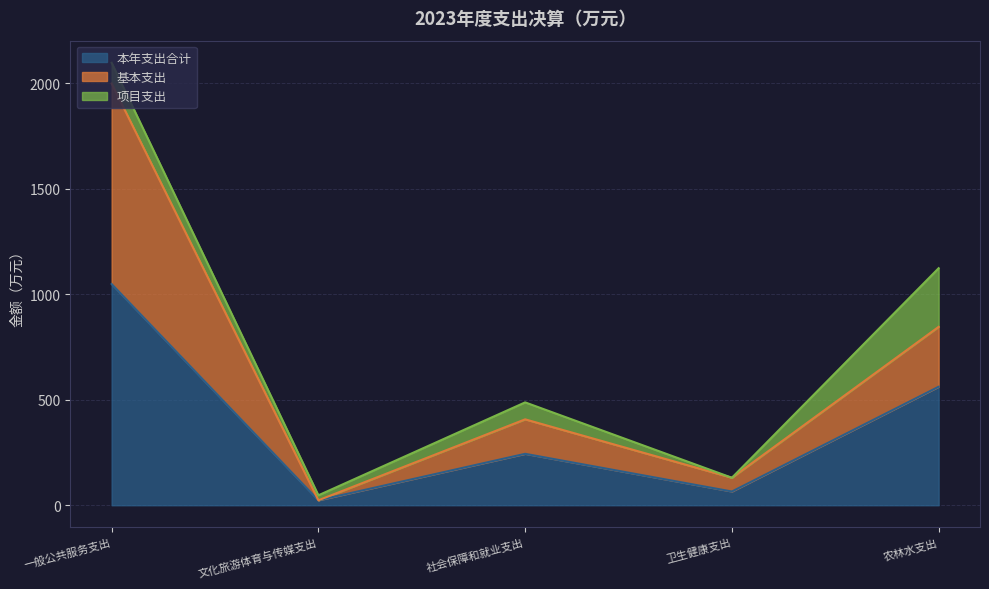

What is the total value across all series at 社会保障和就业支出?

487.4